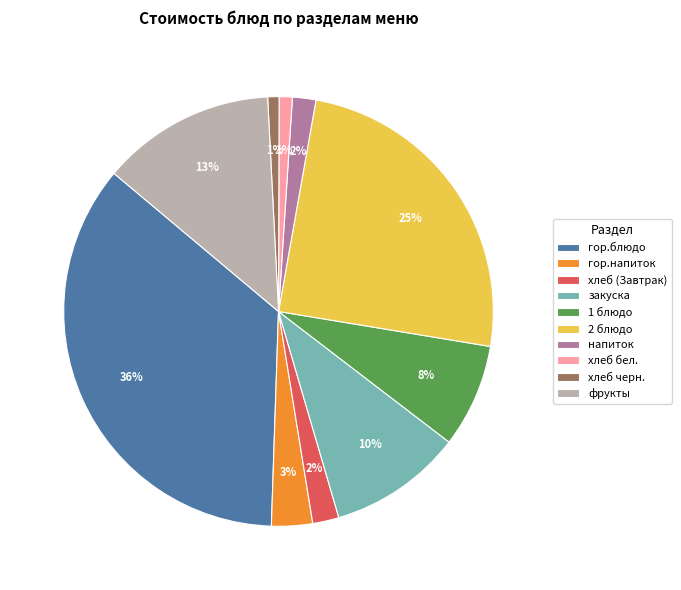

Is there a majority slice in this chart?

No